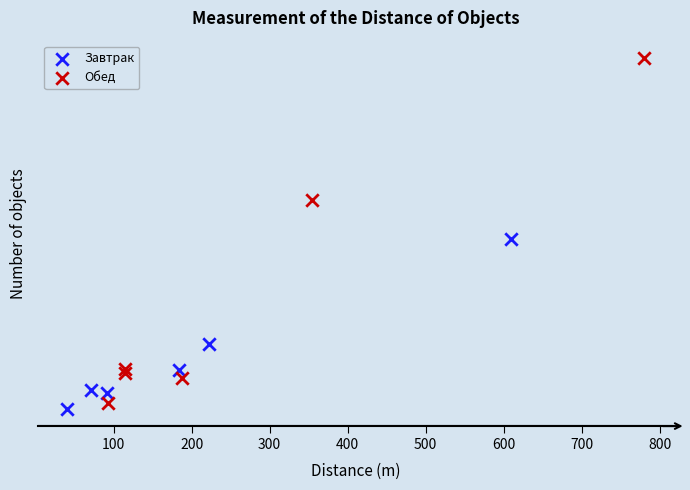

What are all the series names shown in the legend?

Завтрак, Обед